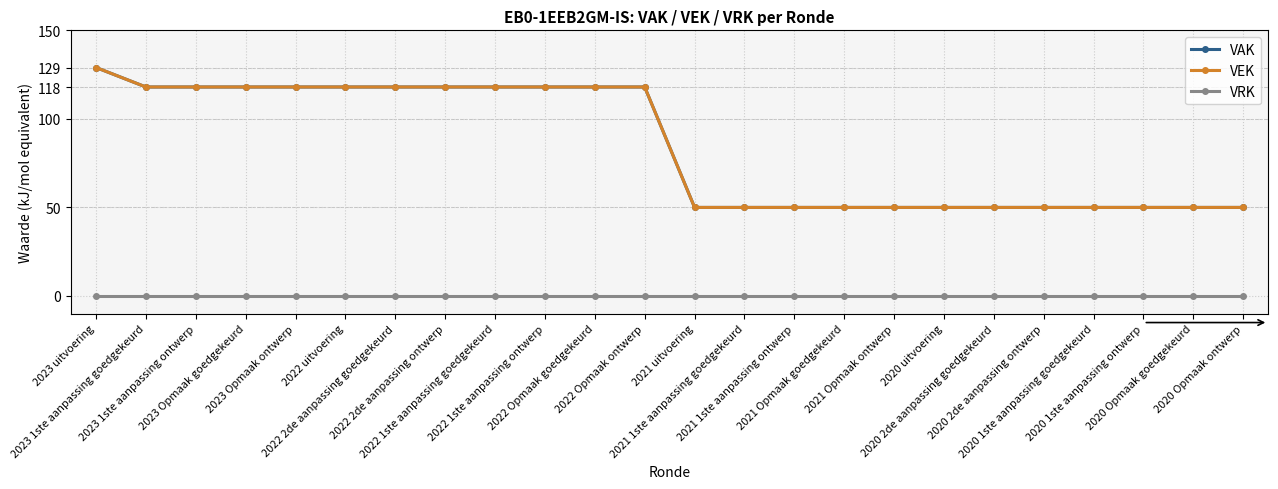

At how many categories does at least one series exceed 64?

12